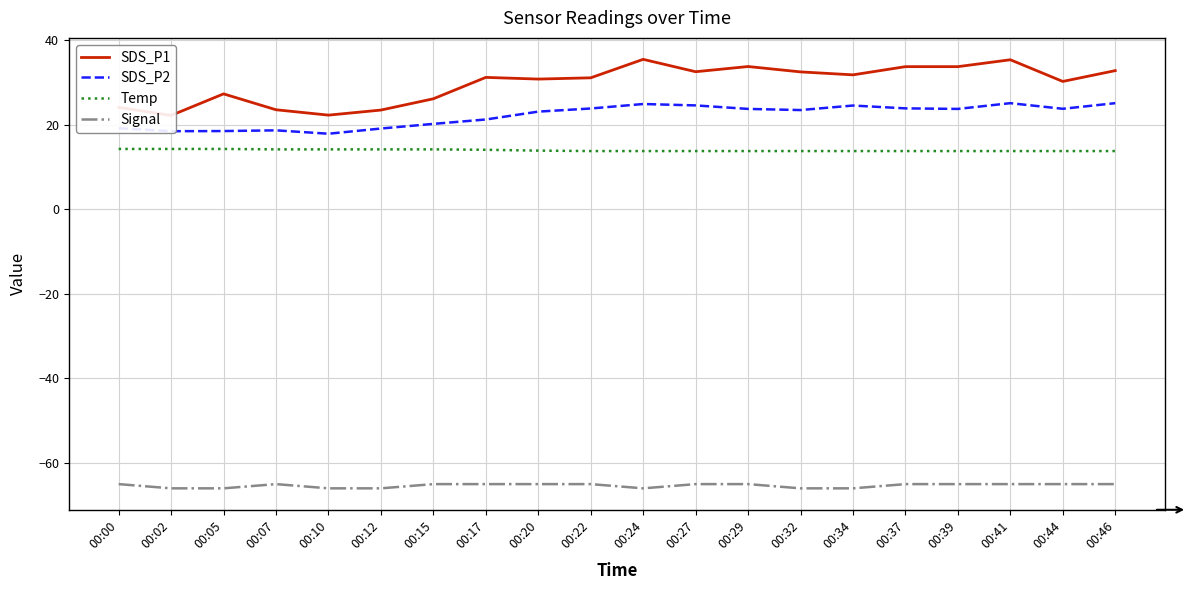

How many interior local valleys does the SDS_P2 series have?

5